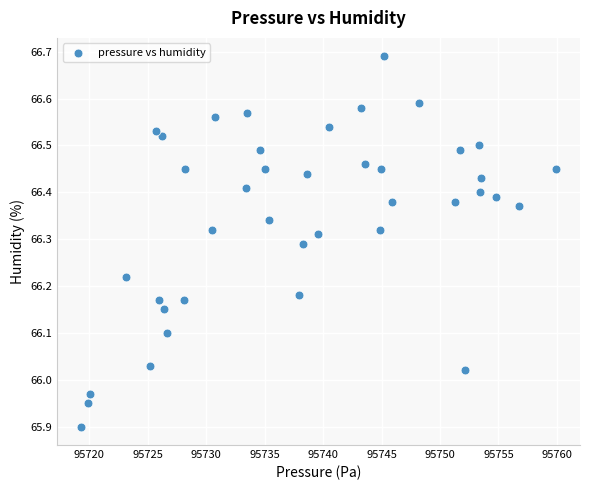

What is the range of Y values (max minus min)?

0.8